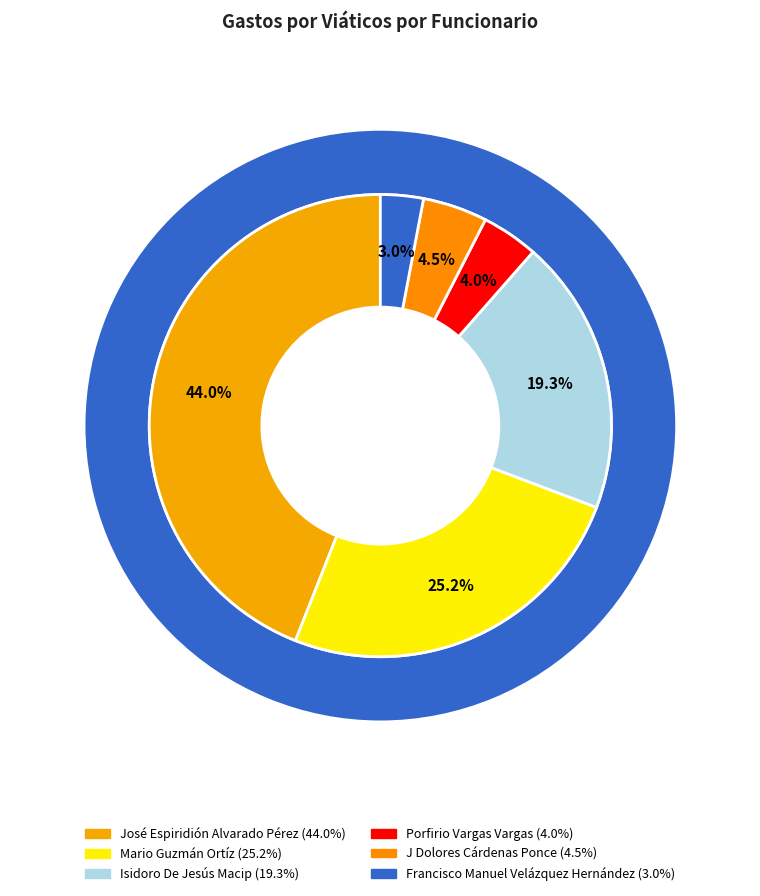

Does any single category account for the majority?

No